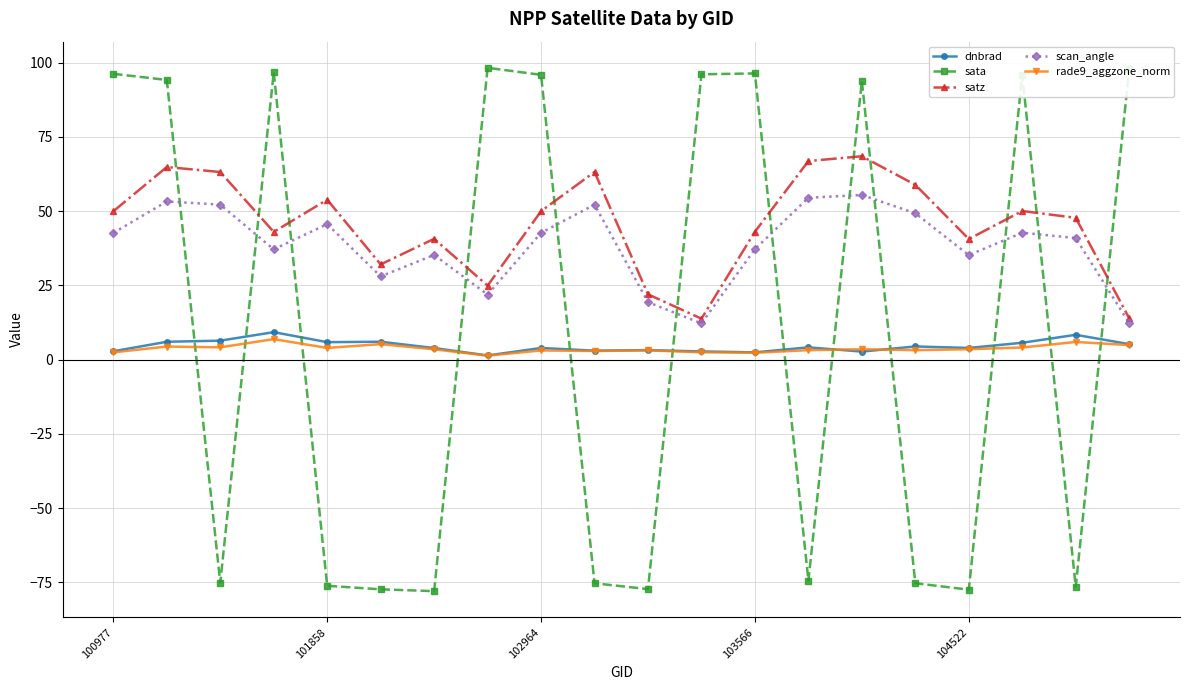

What is the maximum value for scan_angle?

55.5